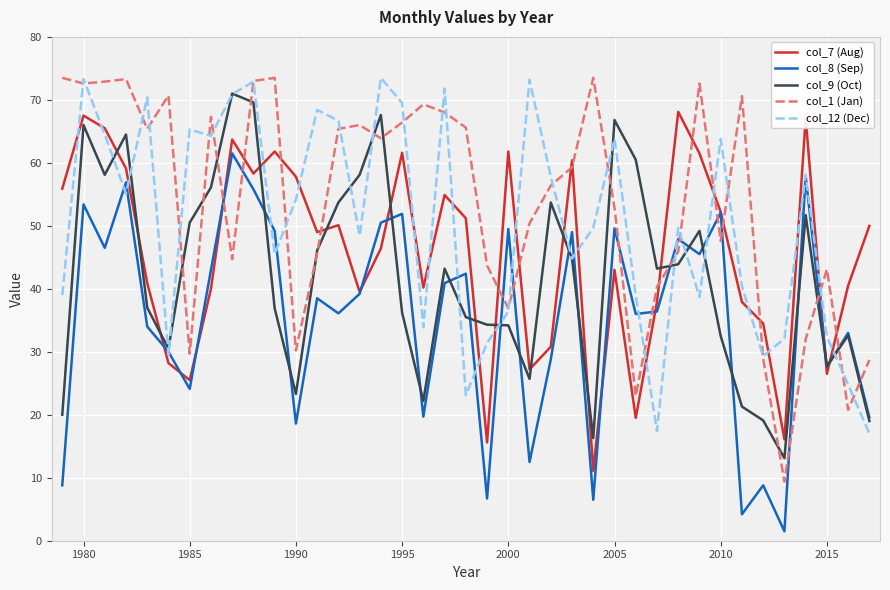

How many lines are shown in the chart?

5